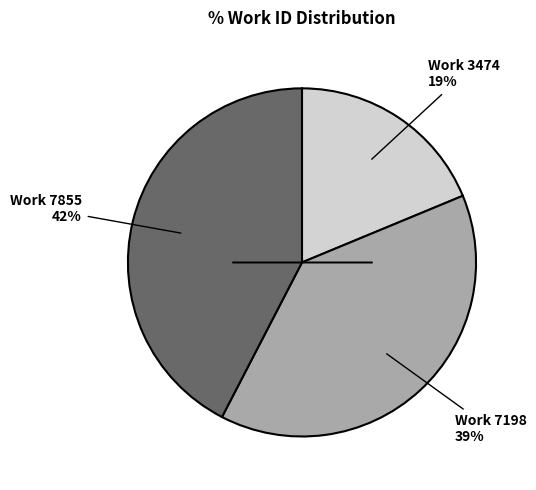

Count the number of slices in the pie.

3